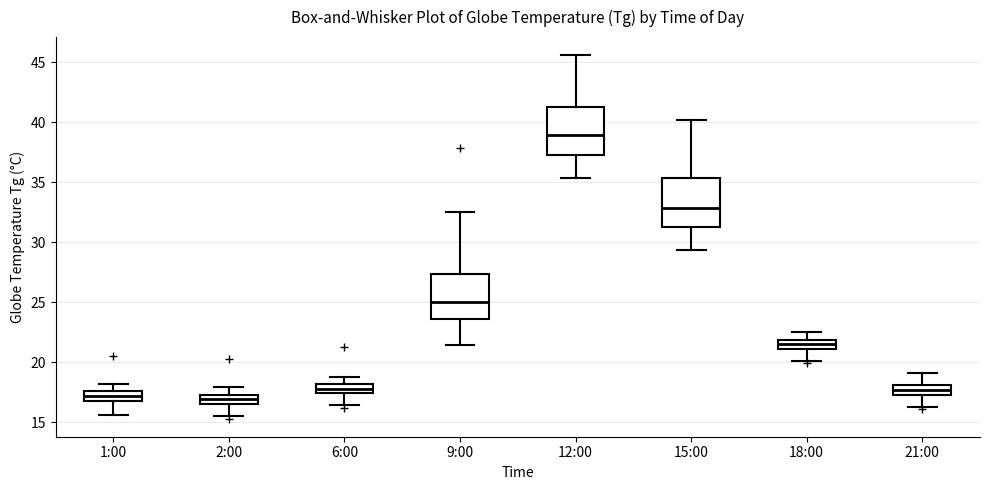

Reading left to right, read every box against the y-axis: the position of its median line, the range the box covers, and the ends of its whiskers. The values are not printed on the chart, so give them approximately, as read against the axis.

1:00: median 17.0 (inside the box), box 17.0 to 17.5, whiskers 15.5 to 18.0
2:00: median 17.0, box 16.5 to 17.5, whiskers 15.5 to 18.0
6:00: median 18.0 (inside the box), box 17.5 to 18.0, whiskers 16.5 to 19.0
9:00: median 25.0, box 23.5 to 27.5, whiskers 21.5 to 32.5
12:00: median 39.0, box 37.5 to 41.5, whiskers 35.5 to 45.5
15:00: median 33.0, box 31.5 to 35.5, whiskers 29.5 to 40.0
18:00: median 21.5, box 21.0 to 22.0, whiskers 20.0 to 22.5
21:00: median 17.5 (inside the box), box 17.5 to 18.0, whiskers 16.5 to 19.0